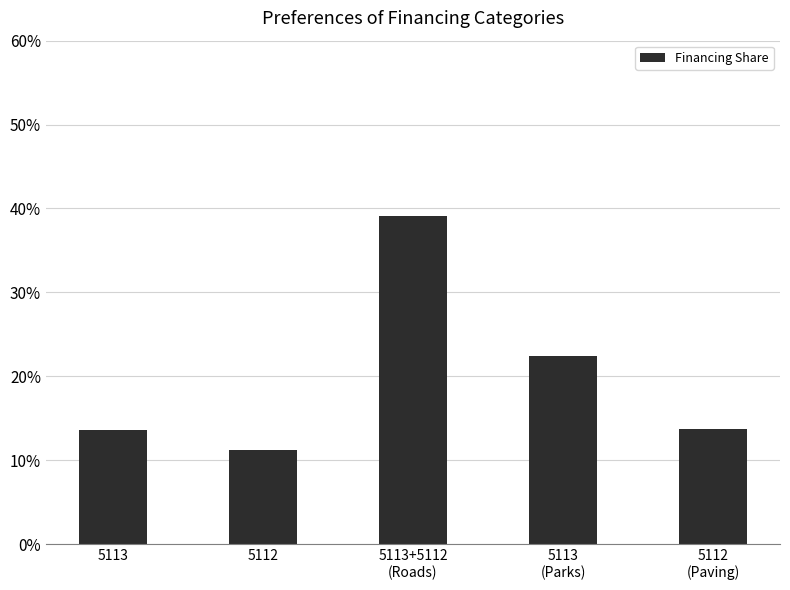

What is the maximum value shown in the chart?

39.1